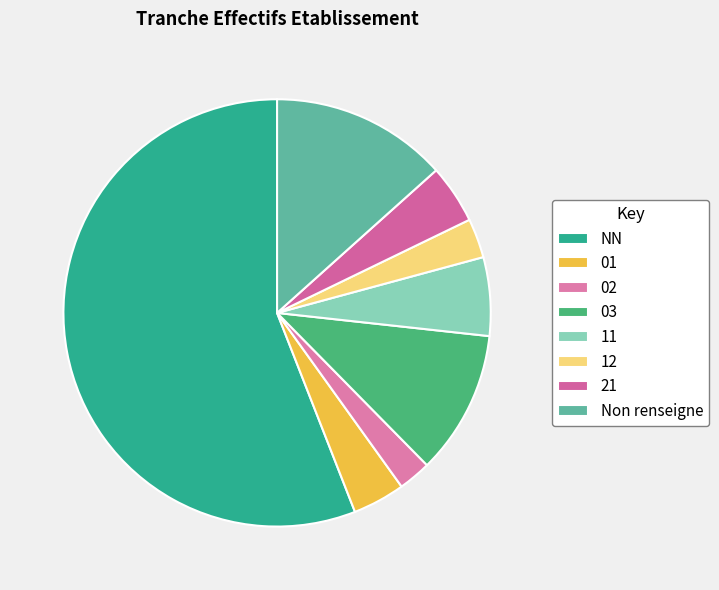

Is it true that 11 is 6% of the pie?

True